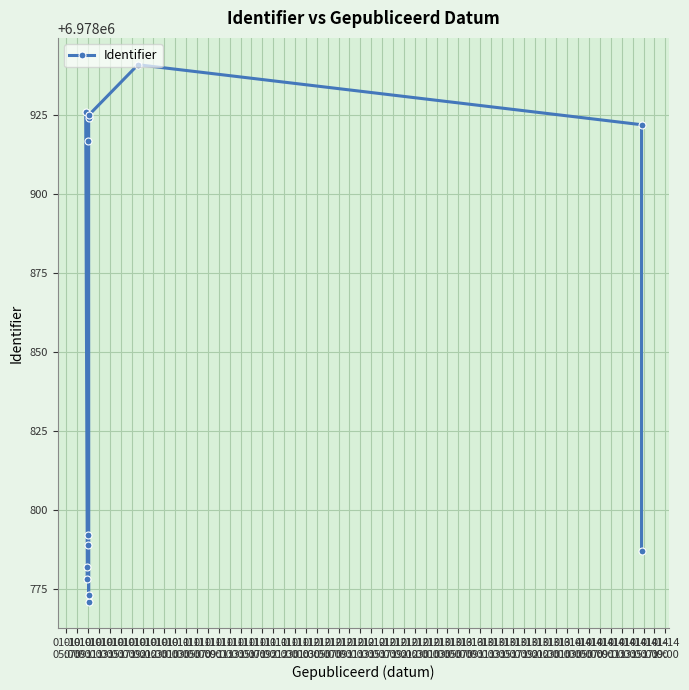

How many lines are shown in the chart?

1